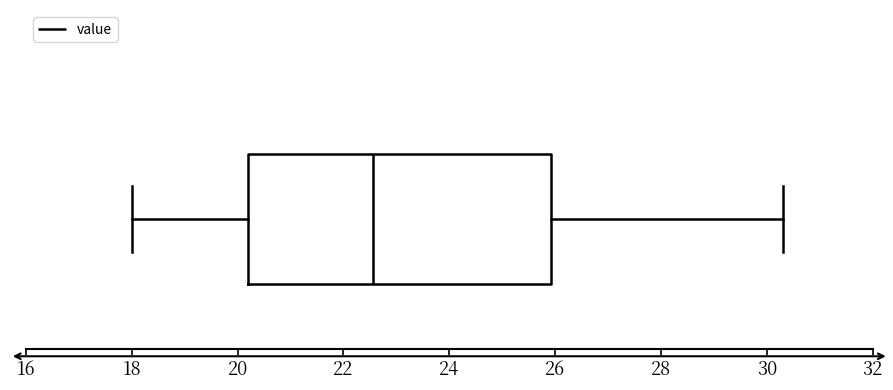

Read this box plot against the x-axis: the position of the median line, the range covered by the box, and the ends of both whiskers. The values are not printed on the chart, so give them approximately, as read against the axis.

median 22.6, box 20.2 to 26.0, whiskers 18.0 to 30.4